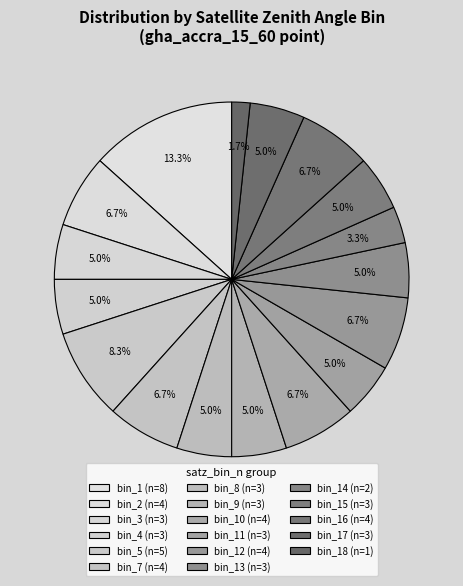

Count the number of slices in the pie.

17